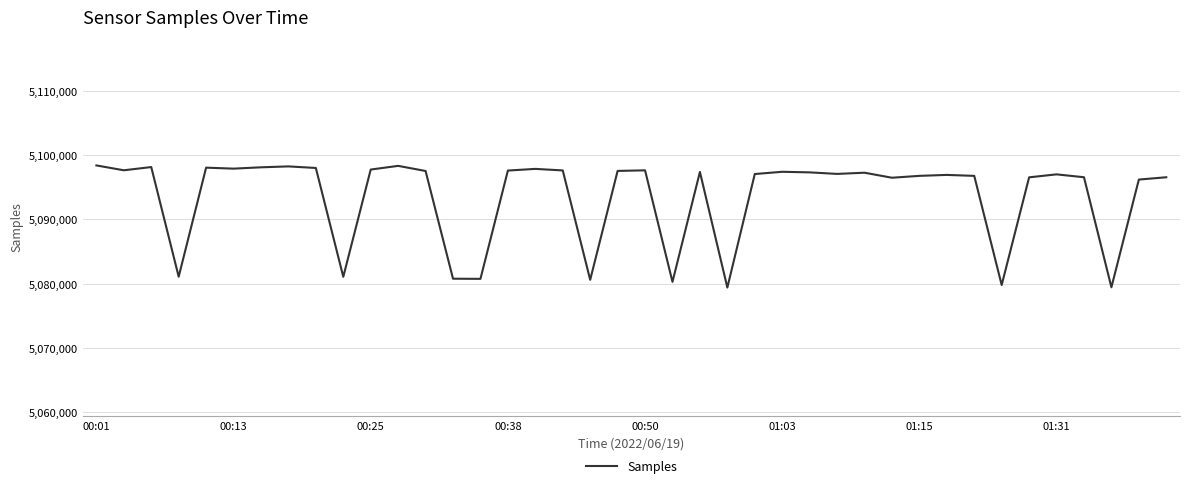

How many lines are shown in the chart?

1